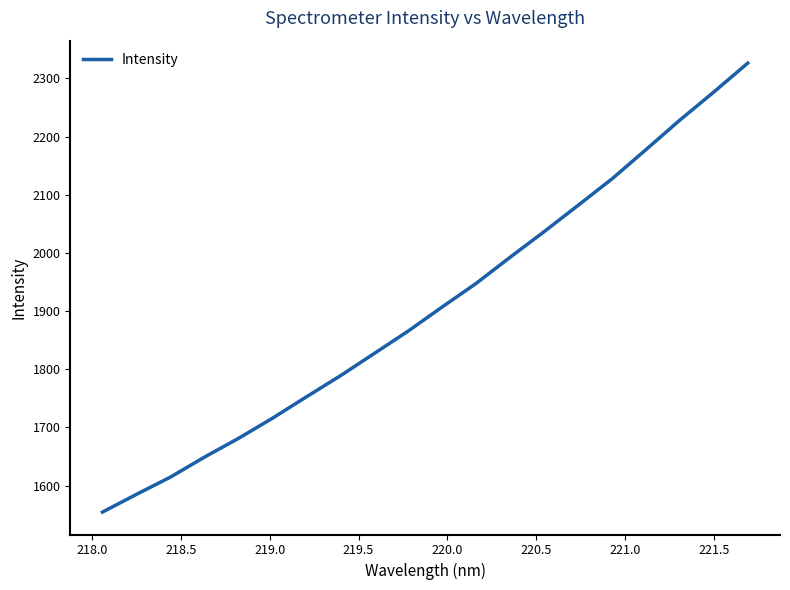

Reading left to right, transcribe all the data shown in this chart.

1554.5	1585.0	1614.6	1648.9	1681.1	1715.8	1752.5	1788.8	1827.2	1865.8	1907.2	1947.7	1992.6	2036.6	2081.8	2127.4	2177.6	2228.4	2276.7	2326.4